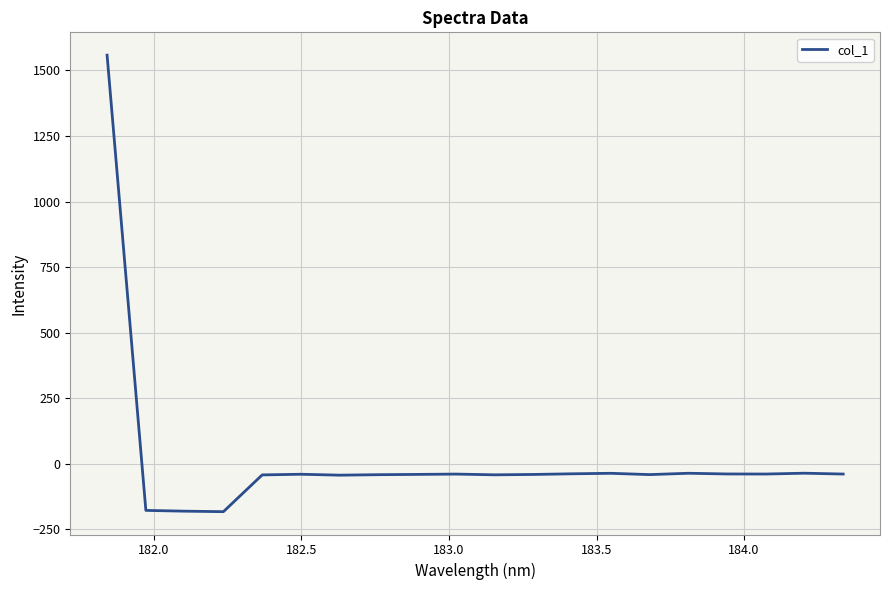

What is the difference between the maximum and minimum values?

1741.6